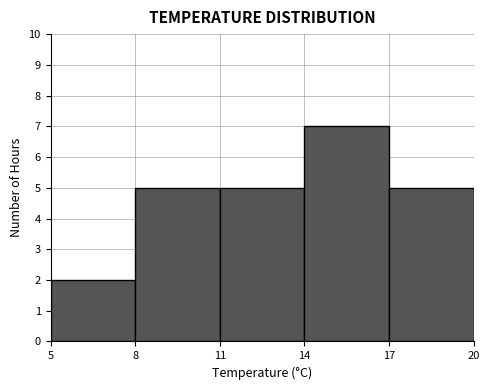

Which range on the x-axis has the tallest bar?

14 to 17